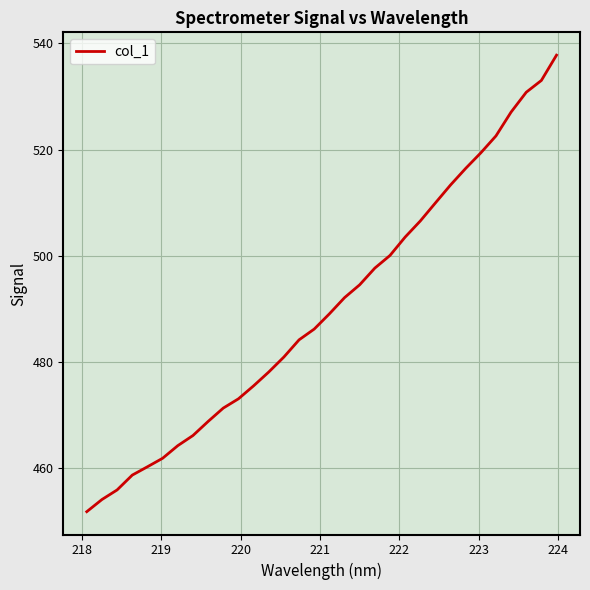

What is the smallest value displayed?

451.9